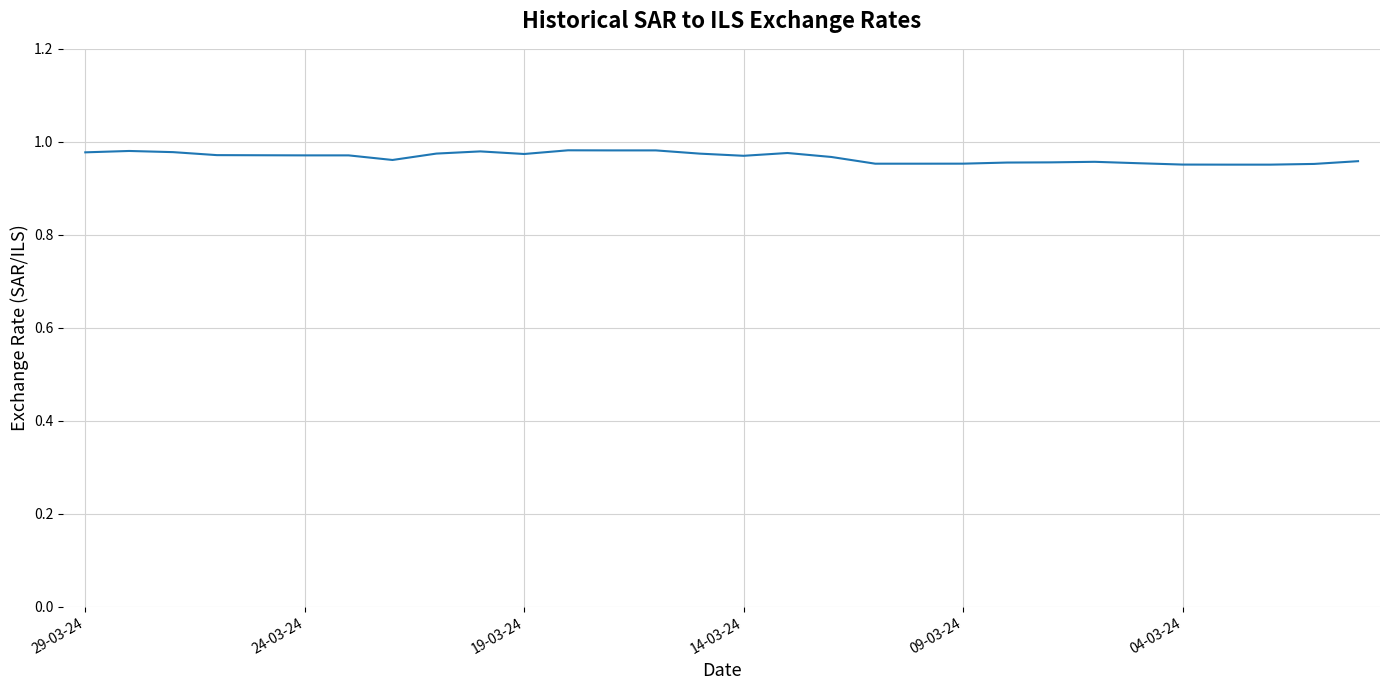

How many lines are shown in the chart?

1